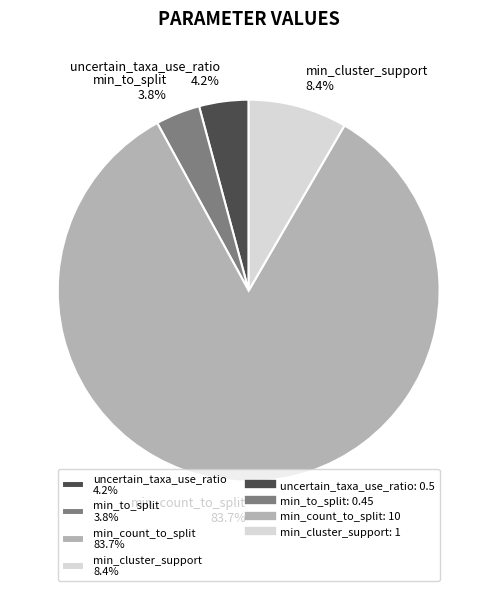

To the nearest percent, what percentage of the pie is uncertain_taxa_use_ratio?

4%